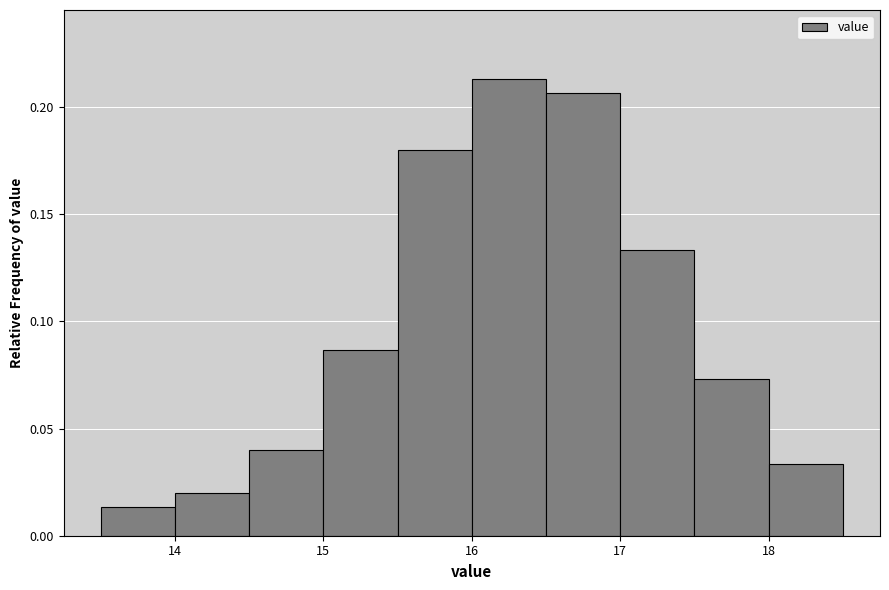

Which range on the x-axis has the tallest bar?

16.0 to 16.5